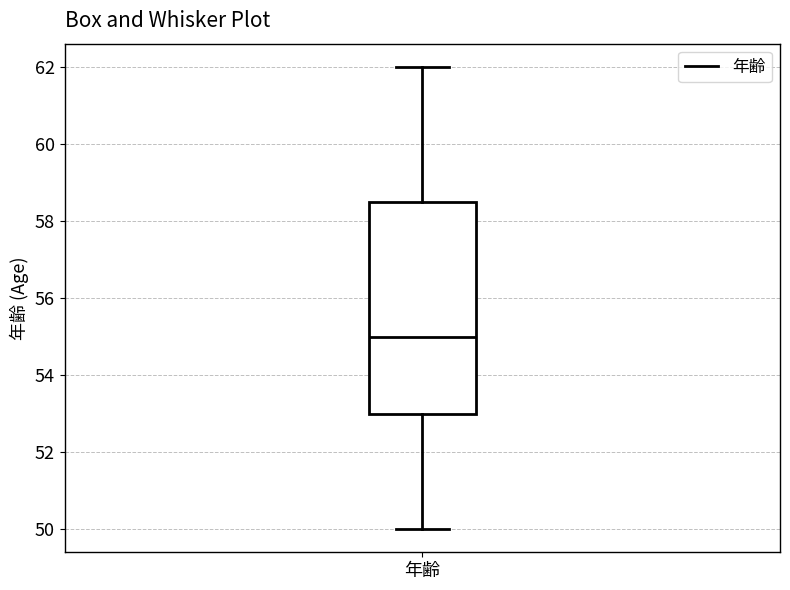

Transcribe this box plot: give where the median line is, the range the box spans, and where the two whiskers end, as read against the y-axis. The values are not printed on the chart, so give them approximately, as read against the axis.

median 55.0, box 53.0 to 58.6, whiskers 50.0 to 62.0